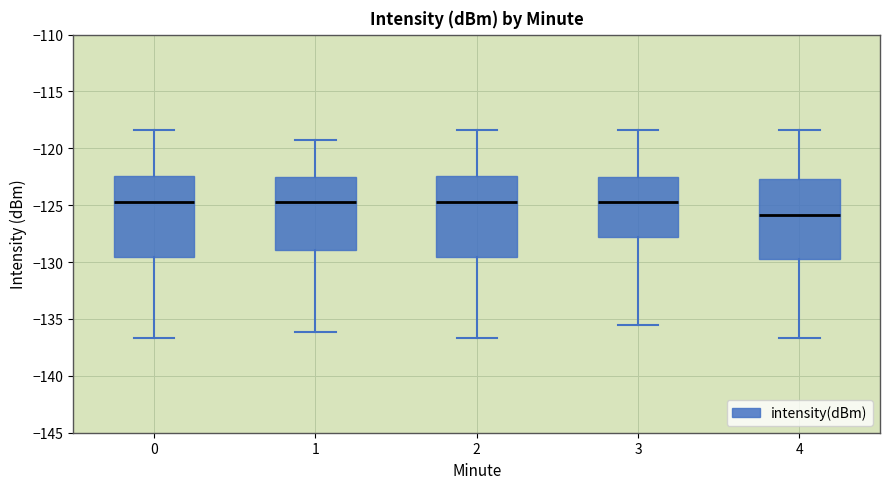

Reading left to right, read every box against the y-axis: the position of its median line, the range the box covers, and the ends of its whiskers. The values are not printed on the chart, so give them approximately, as read against the axis.

0: median -124.5, box -129.5 to -122.5, whiskers -136.5 to -118.5
1: median -124.5, box -129.0 to -122.5, whiskers -136.0 to -119.0
2: median -124.5, box -129.5 to -122.5, whiskers -136.5 to -118.5
3: median -124.5, box -128.0 to -122.5, whiskers -135.5 to -118.5
4: median -126.0, box -129.5 to -122.5, whiskers -136.5 to -118.5